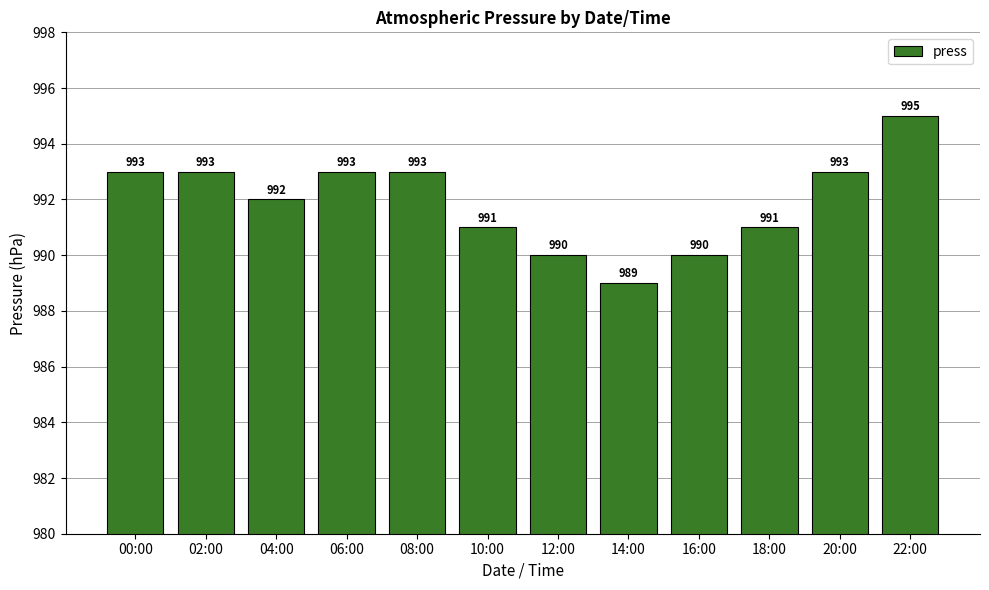

What is the label of the 10th bar from the left?

18:00